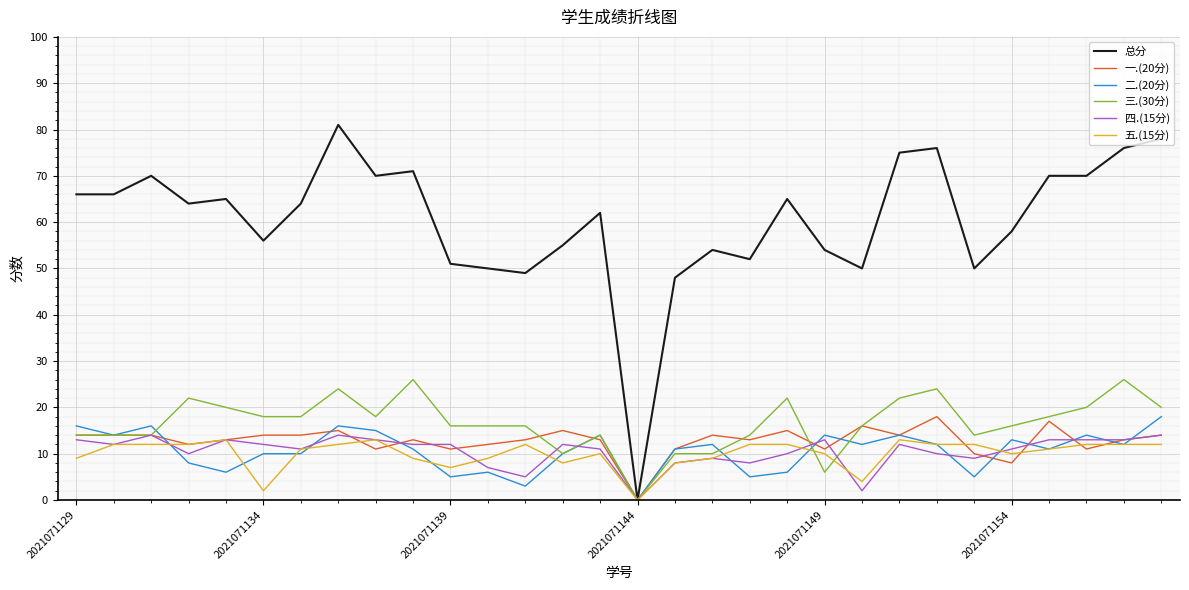

Does the chart display data point markers on the line(s)?

No